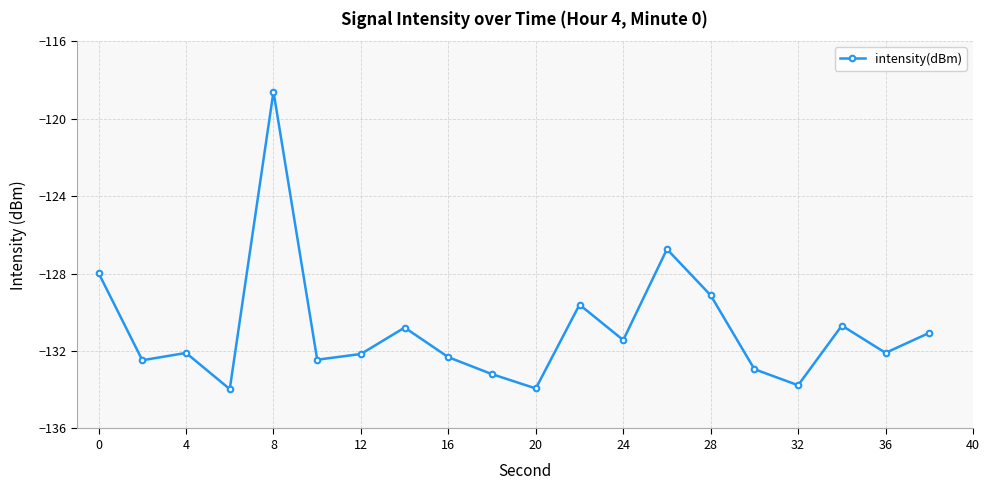

How many data points does each series have?

20